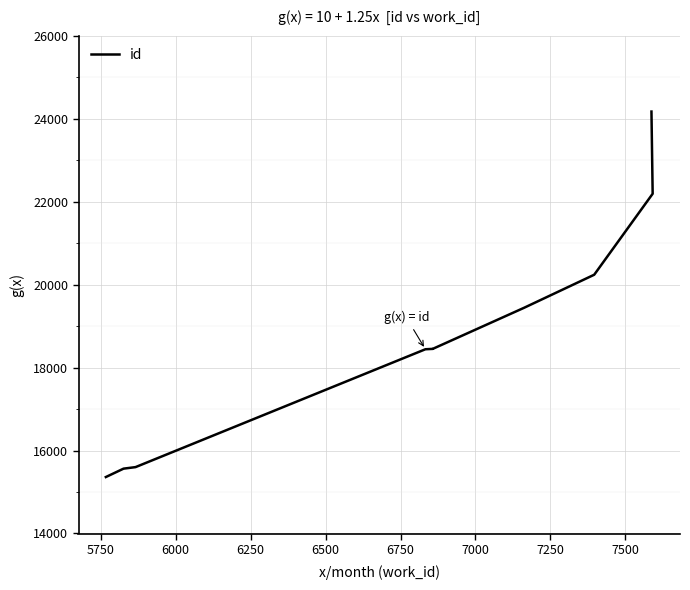

How many lines are shown in the chart?

1